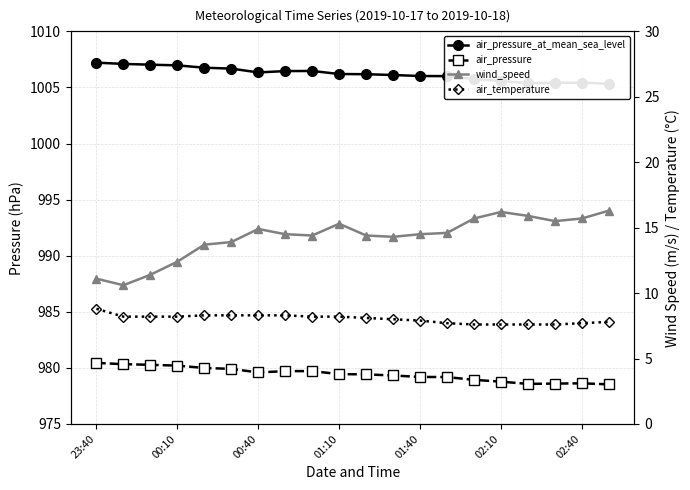

At which category is the sum across all series the highest?

01:10